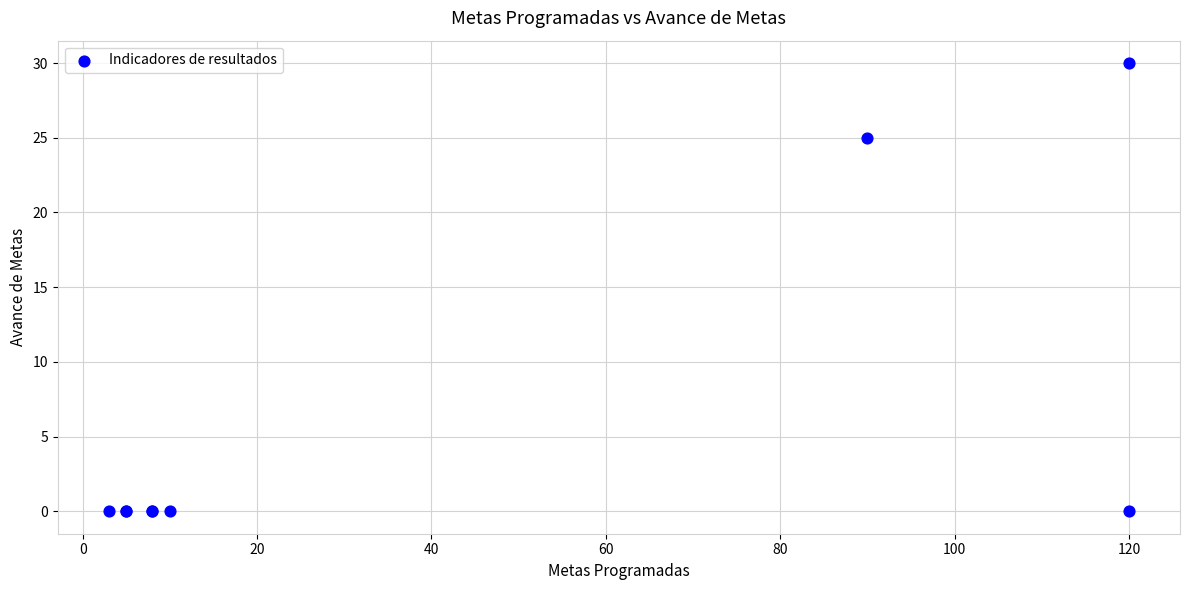

What Y value in the scatter plot is closest to 15?

25